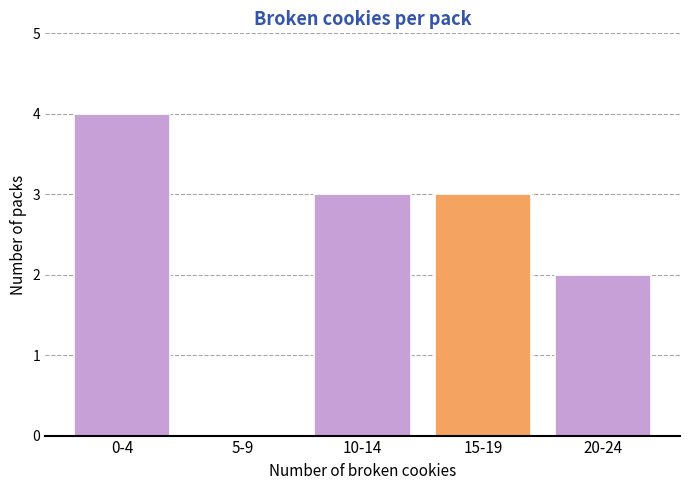

Reading left to right, list all the values displayed in this chart.

0-4=4	5-9=0	10-14=3	15-19=3	20-24=2